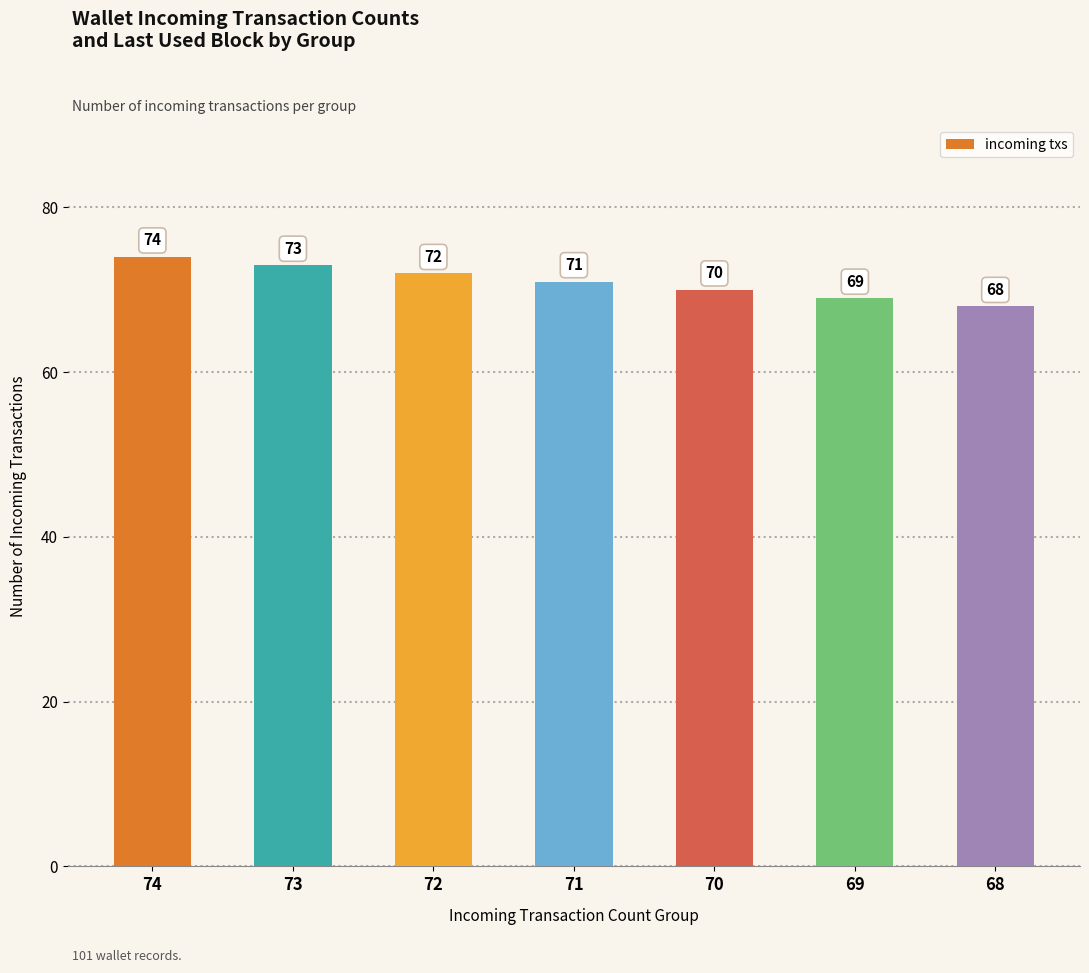

Reading left to right, what are all the values shown in this chart?

74	73	72	71	70	69	68